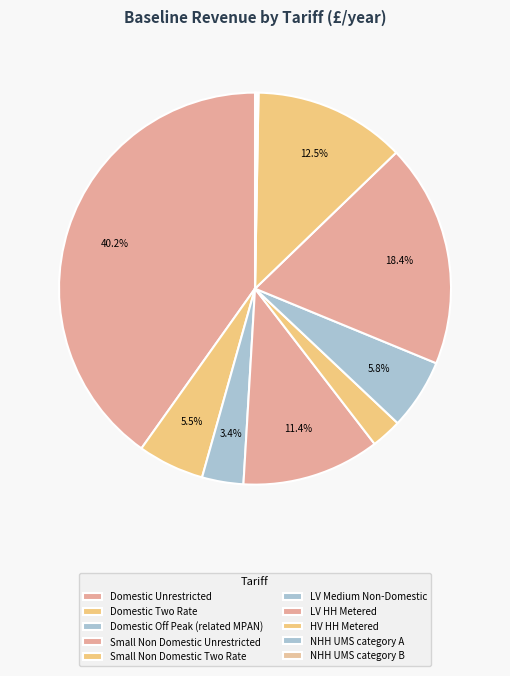

Is there a majority slice in this chart?

No